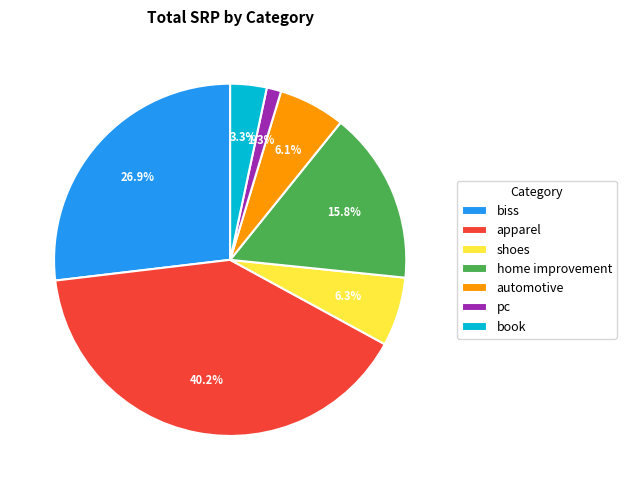

Which slice is the largest?

apparel